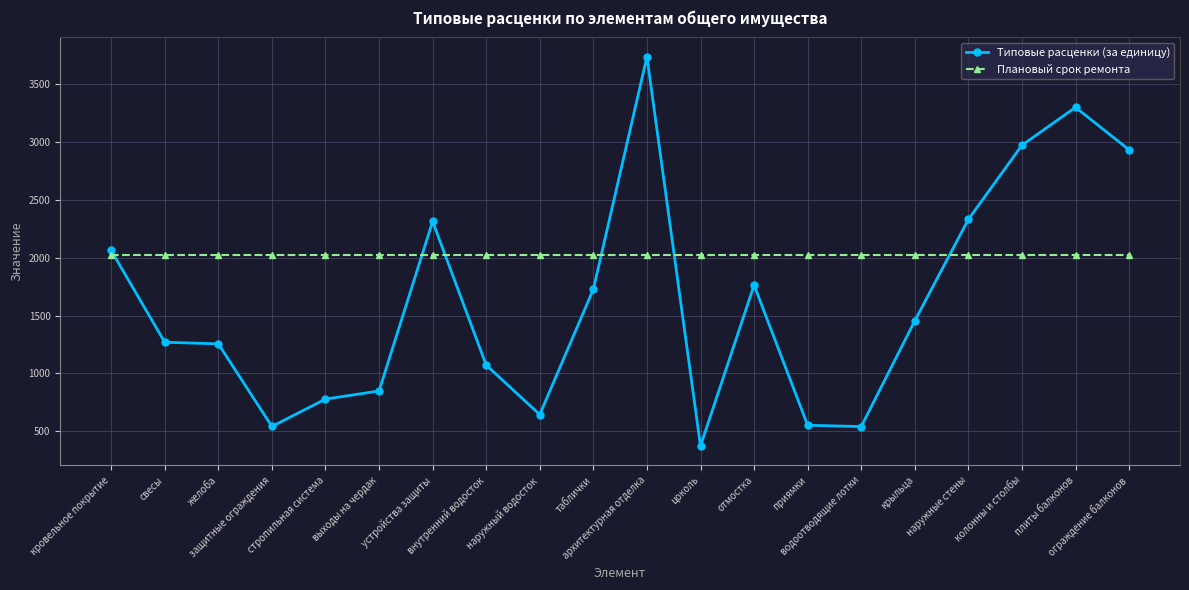

What is the value of the Типовые расценки (за единицу) point at the 6th from the left?

848.8